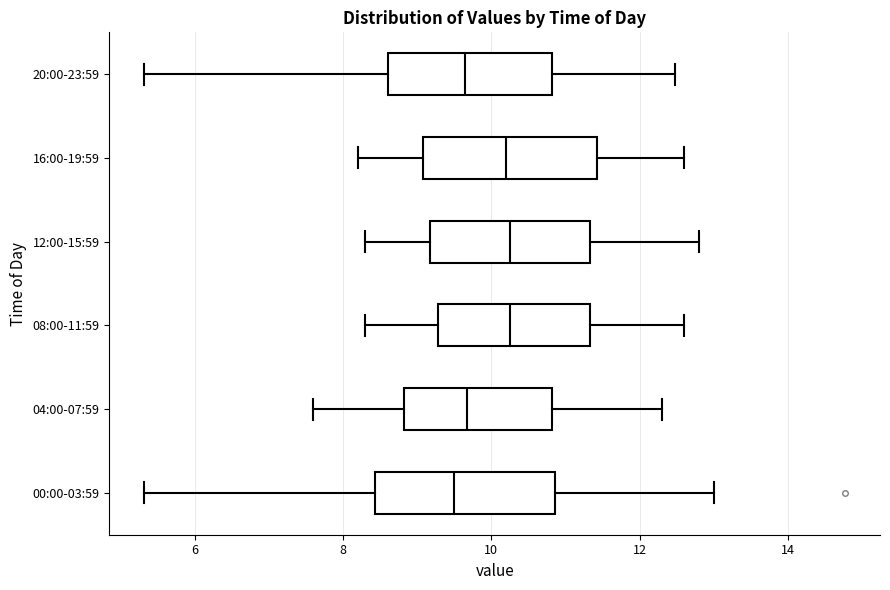

Reading bottom to top, read every box against the x-axis: the position of its median line, the range the box covers, and the ends of its whiskers. The values are not printed on the chart, so give them approximately, as read against the axis.

00:00-03:59: median 9.6, box 8.4 to 10.8, whiskers 5.4 to 13.0
04:00-07:59: median 9.6, box 8.8 to 10.8, whiskers 7.6 to 12.4
08:00-11:59: median 10.2, box 9.2 to 11.4, whiskers 8.4 to 12.6
12:00-15:59: median 10.2, box 9.2 to 11.4, whiskers 8.4 to 12.8
16:00-19:59: median 10.2, box 9.0 to 11.4, whiskers 8.2 to 12.6
20:00-23:59: median 9.6, box 8.6 to 10.8, whiskers 5.4 to 12.4